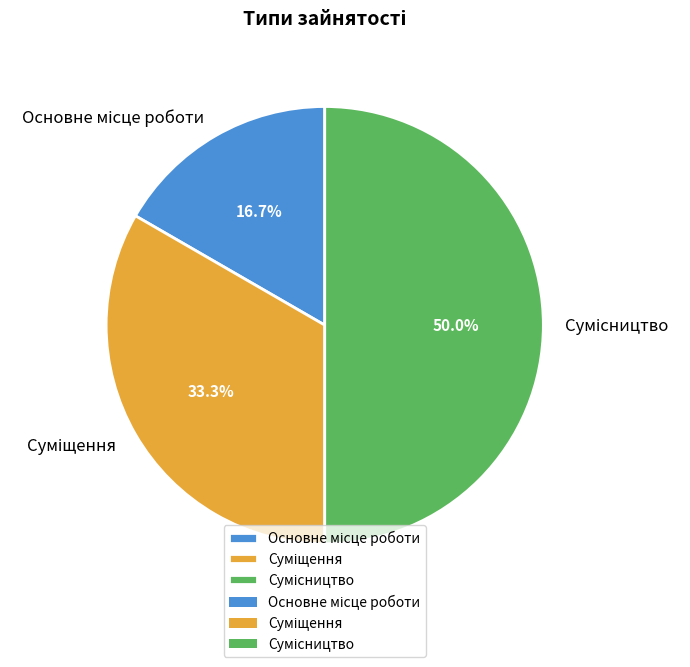

Is there any slice that represents more than half of the pie?

No